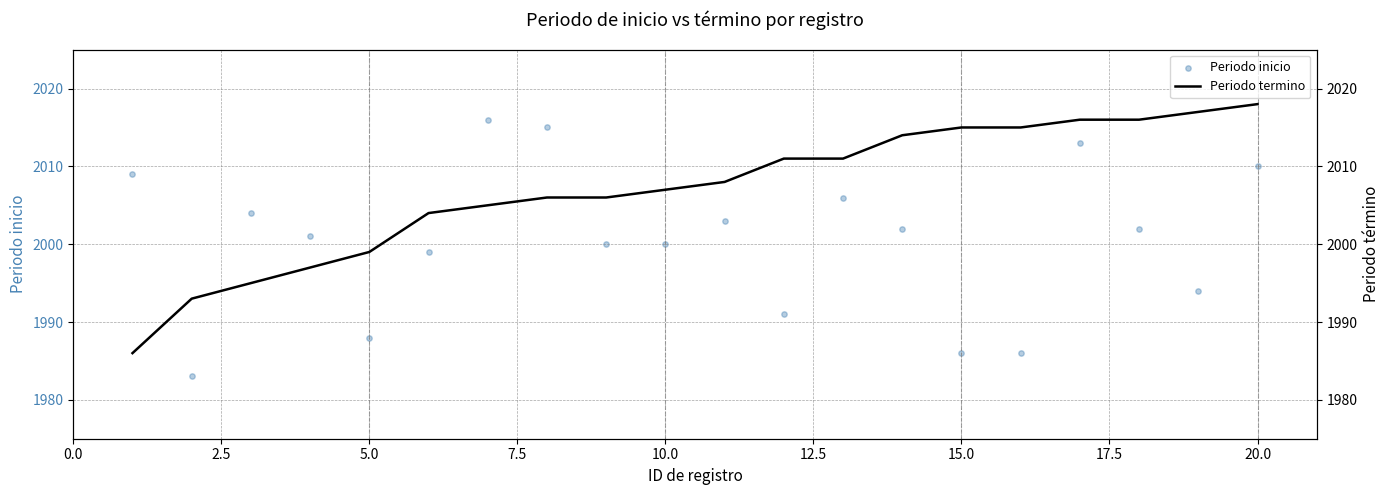

Which series has the widest spread of Y values?

Periodo inicio